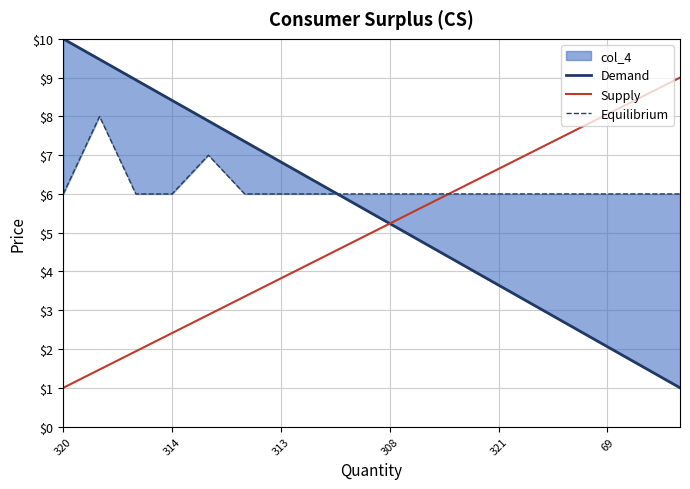

What is the maximum value shown in the chart?

10.0